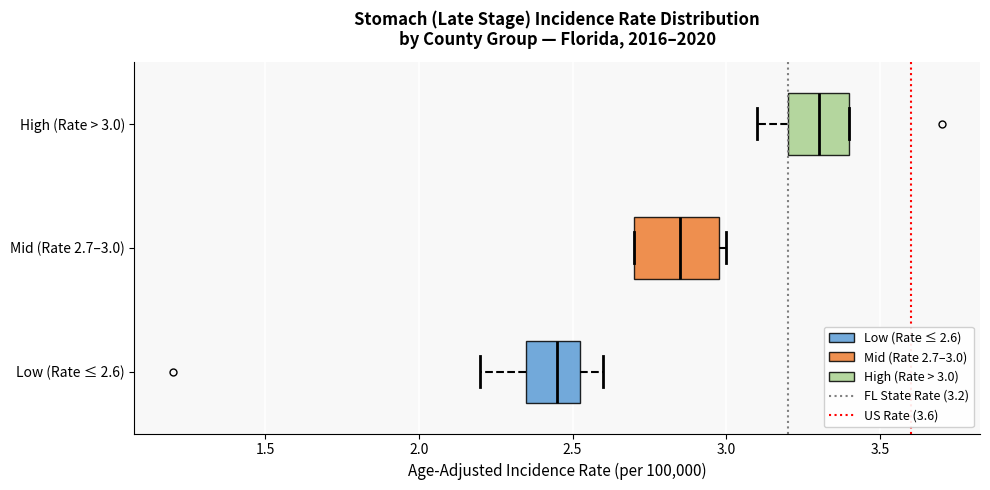

Reading bottom to top, read every box against the x-axis: the position of its median line, the range the box covers, and the ends of its whiskers. The values are not printed on the chart, so give them approximately, as read against the axis.

Low (Rate ≤ 2.6): median 2.45, box 2.35 to 2.55, whiskers 2.20 to 2.60
Mid (Rate 2.7–3.0): median 2.85, box 2.70 to 3.00, whiskers 2.70 to 3.00 (just right of the box's right edge)
High (Rate > 3.0): median 3.30, box 3.20 to 3.40, whiskers 3.10 to 3.40